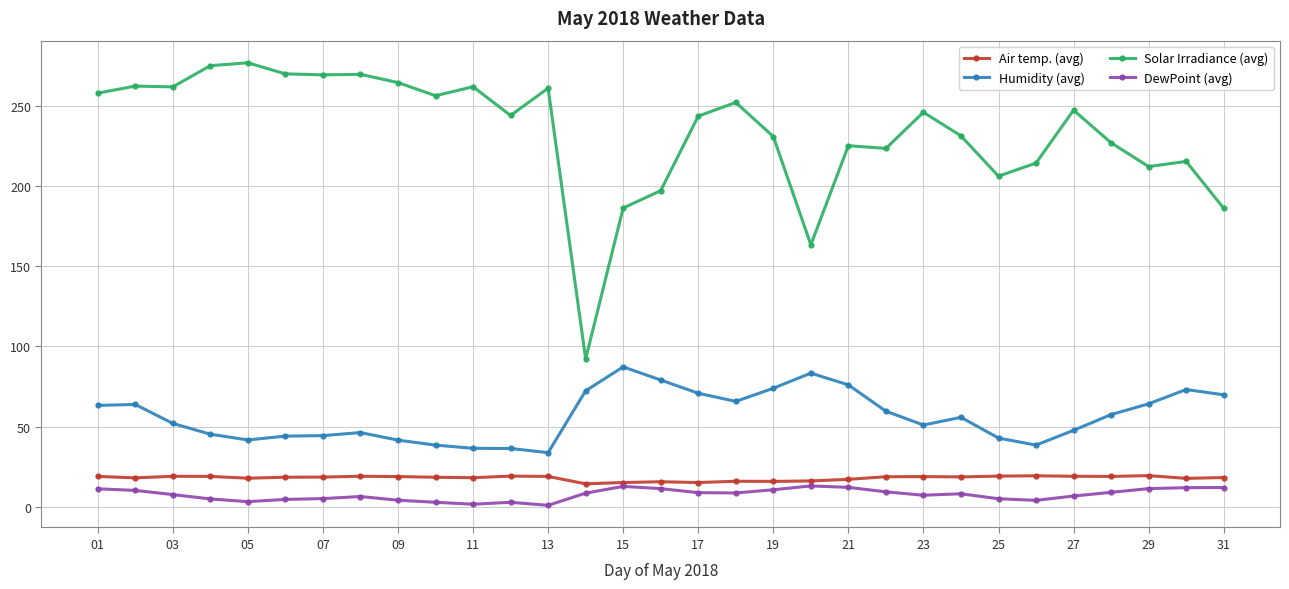

What is the greatest value displayed?

276.6